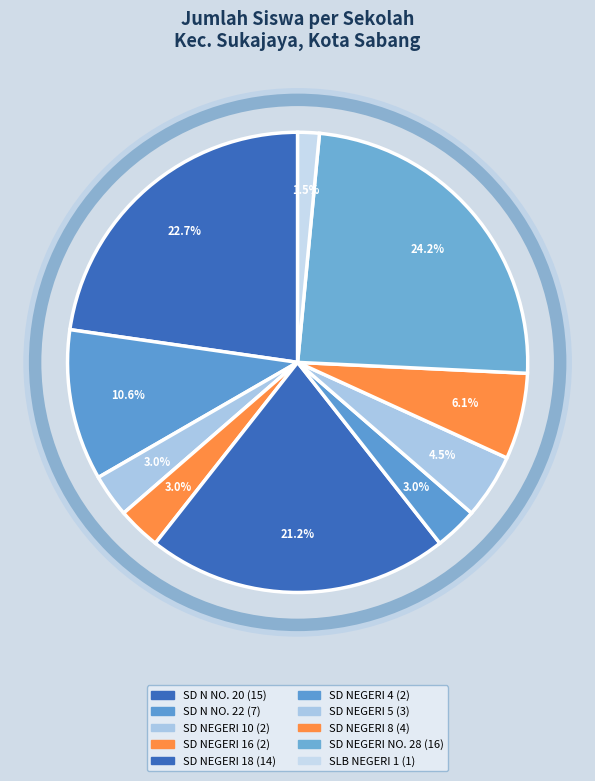

Rank the categories by value from lowest to highest.

SLB NEGERI 1 SABANG, SD NEGERI 10 SABANG, SD NEGERI 16 SABANG, SD NEGERI 4 SABANG, SD NEGERI 5 SABANG, SD NEGERI 8 SABANG, SD N NO. 22 SABANG, SD NEGERI 18 SABANG, SD N NO. 20 SABANG, SD NEGERI NO. 28